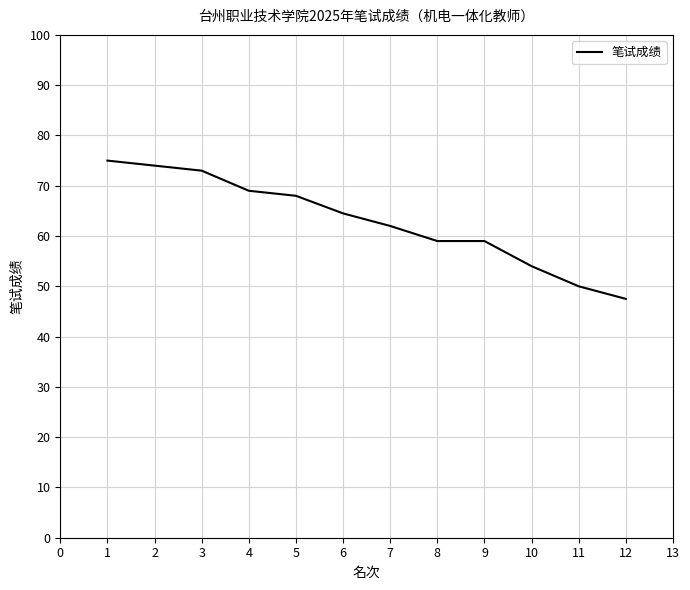

What is the difference between the values at 2 and 5?

6.0